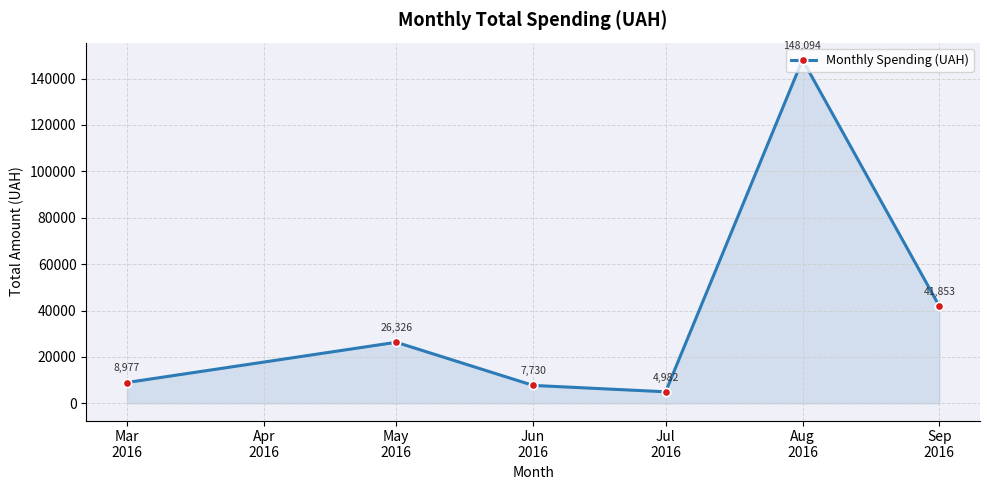

Where is the first local minimum?

Jul
2016